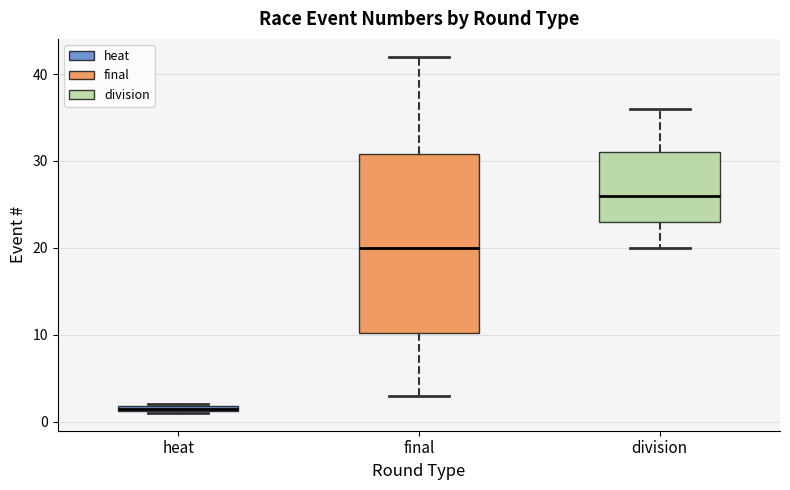

Which box is the tallest, from its lower edge to its upper edge?

final